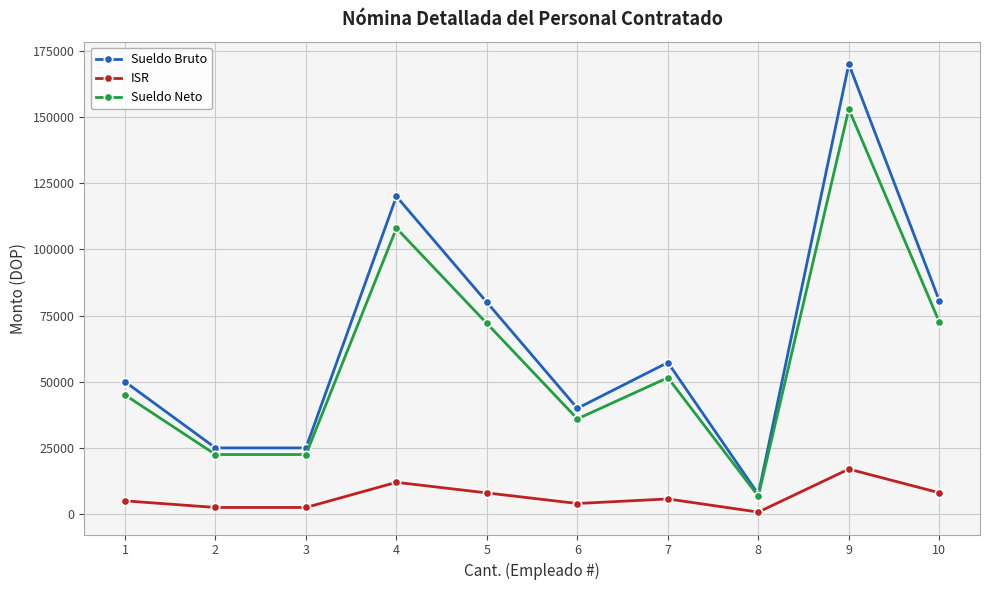

Which series has the largest total across all categories?

Sueldo Bruto